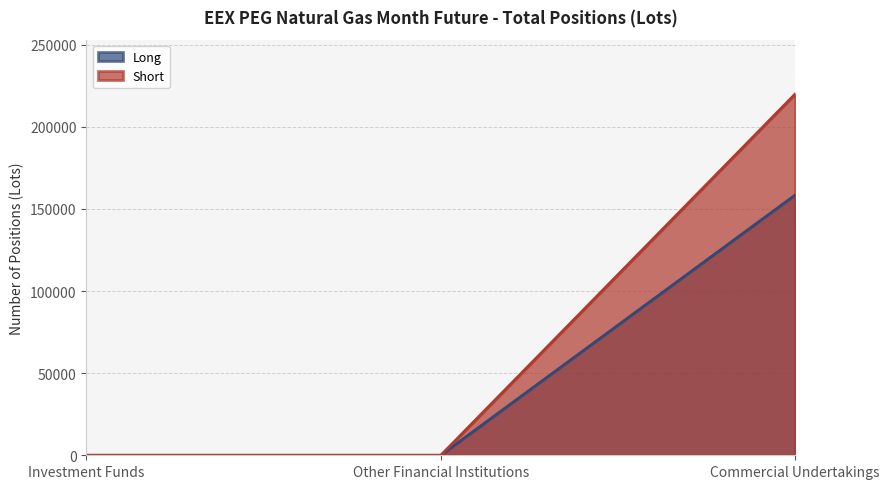

Reading right to left, what are all the values shown in this chart?

Long: 158482	0	0
Short: 219997	0	0